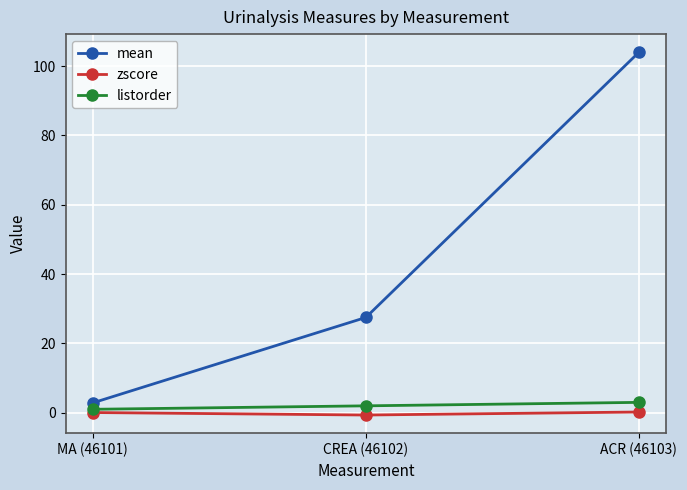

What is the maximum value shown in the chart?

104.0